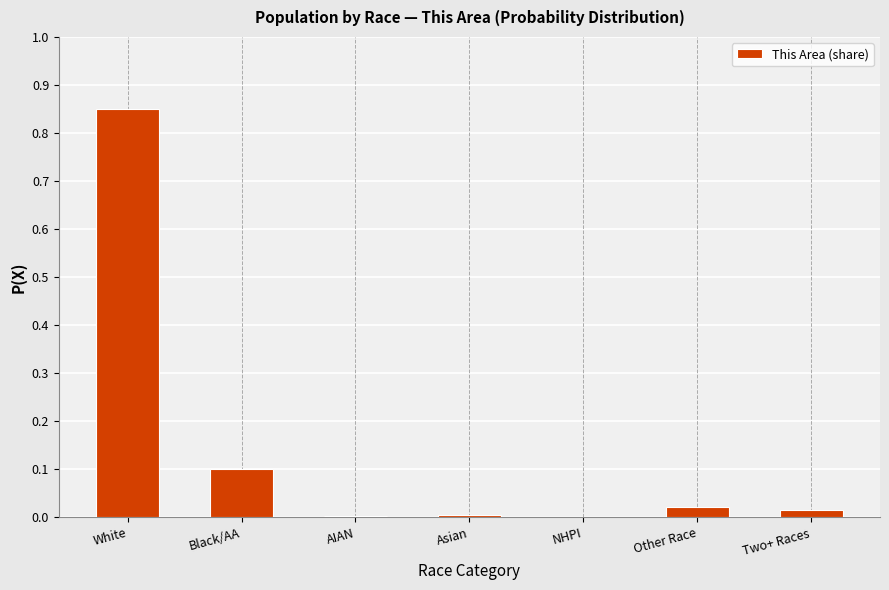

Are the bars grouped side by side (vs. stacked)?

No